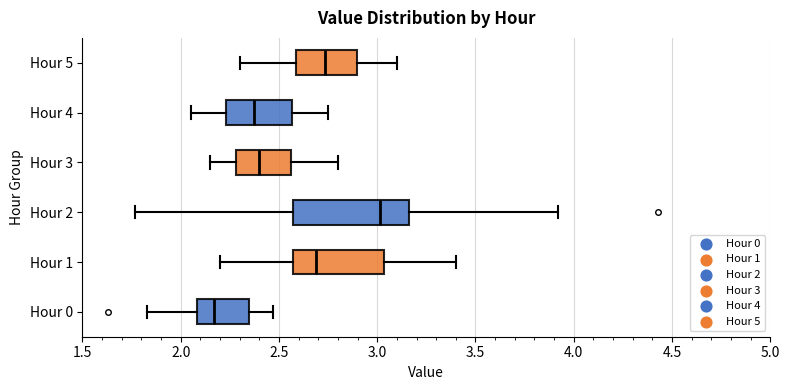

Where is the left edge of the box for Hour 2 on the x-axis? The values are not printed on the chart, so give them approximately, as read against the axis.

2.55